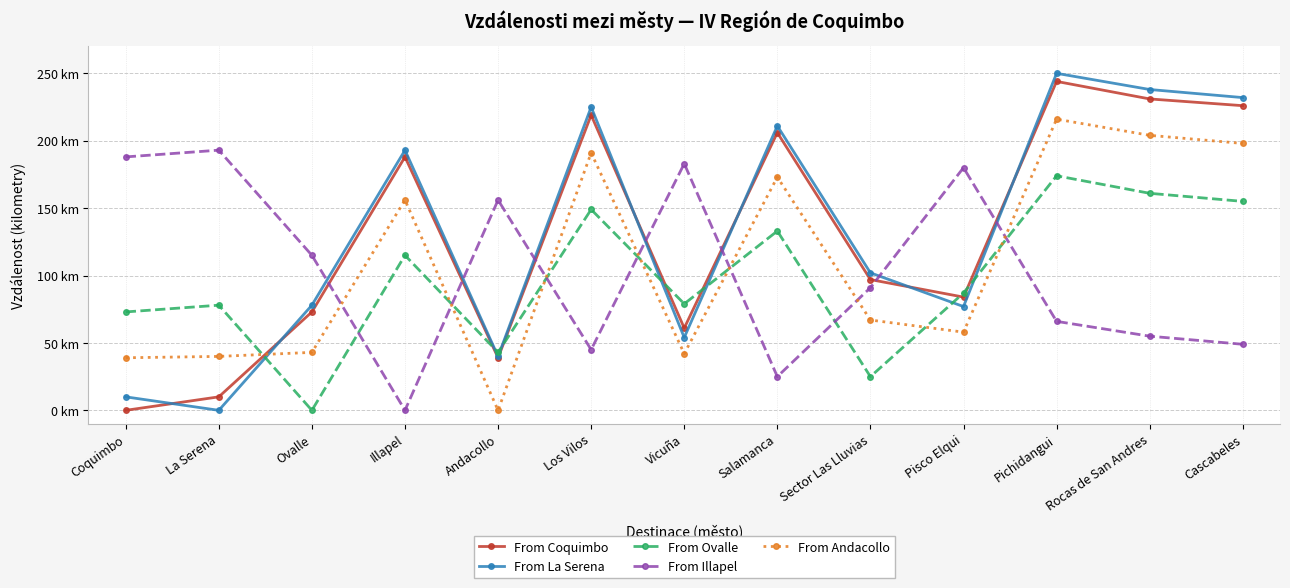

At Pisco Elqui, list the series in order from smallest to largest.

From Andacollo, From La Serena, From Coquimbo, From Ovalle, From Illapel